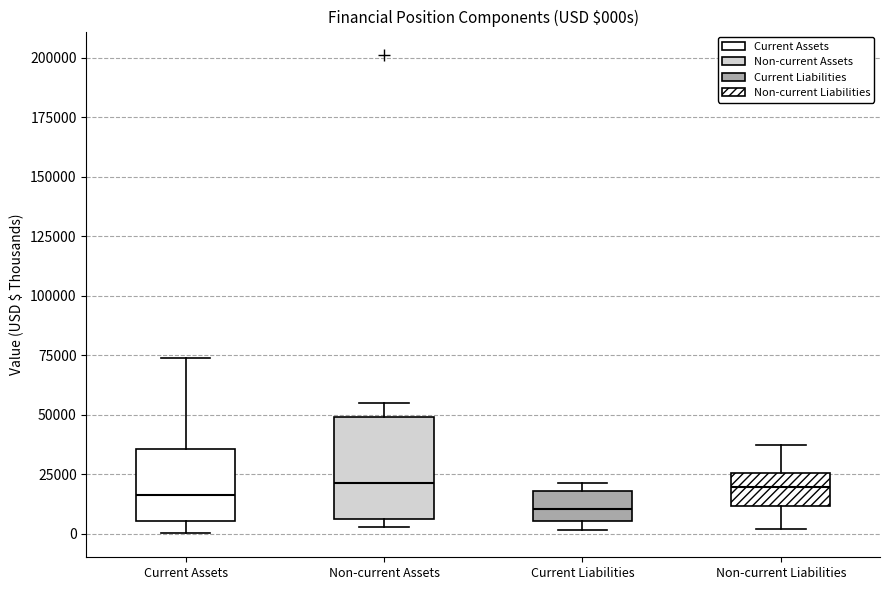

Which box is the tallest, from its lower edge to its upper edge?

Non-current Assets